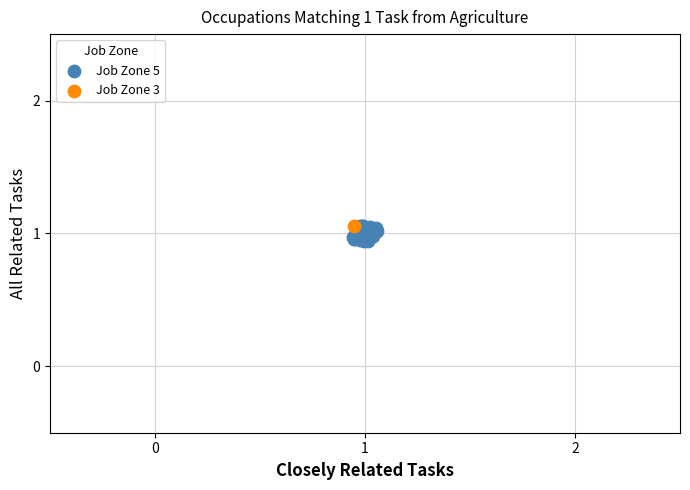

What are all the series names shown in the legend?

Job Zone 5, Job Zone 3